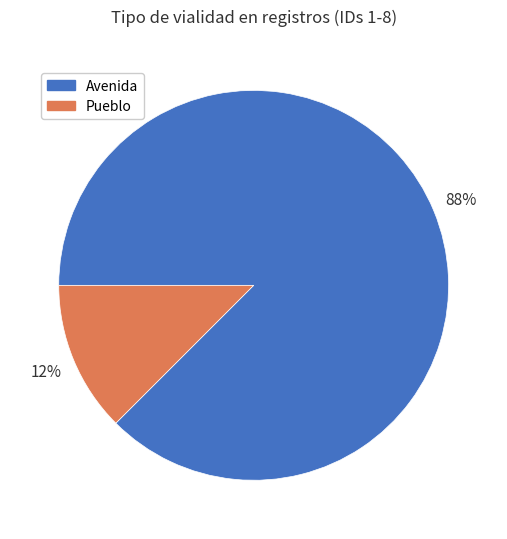

Which category has the biggest portion of the pie?

Avenida